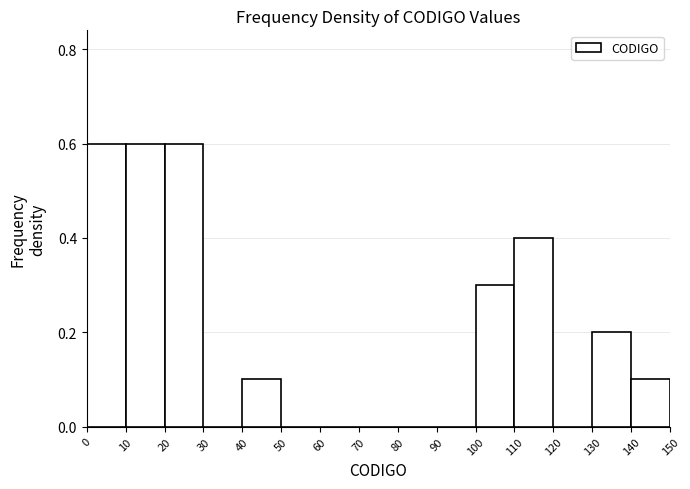

Reading left to right, transcribe this chart: for each bar, give the range it covers on the x-axis and its height. The values are not printed on the chart, so give them approximately, as read against the axis.

0 to 10: 0.6
10 to 20: 0.6
20 to 30: 0.6
30 to 40: 0
40 to 50: 0.1
50 to 60: 0
60 to 70: 0
70 to 80: 0
80 to 90: 0
90 to 100: 0
100 to 110: 0.3
110 to 120: 0.4
120 to 130: 0
130 to 140: 0.2
140 to 150: 0.1